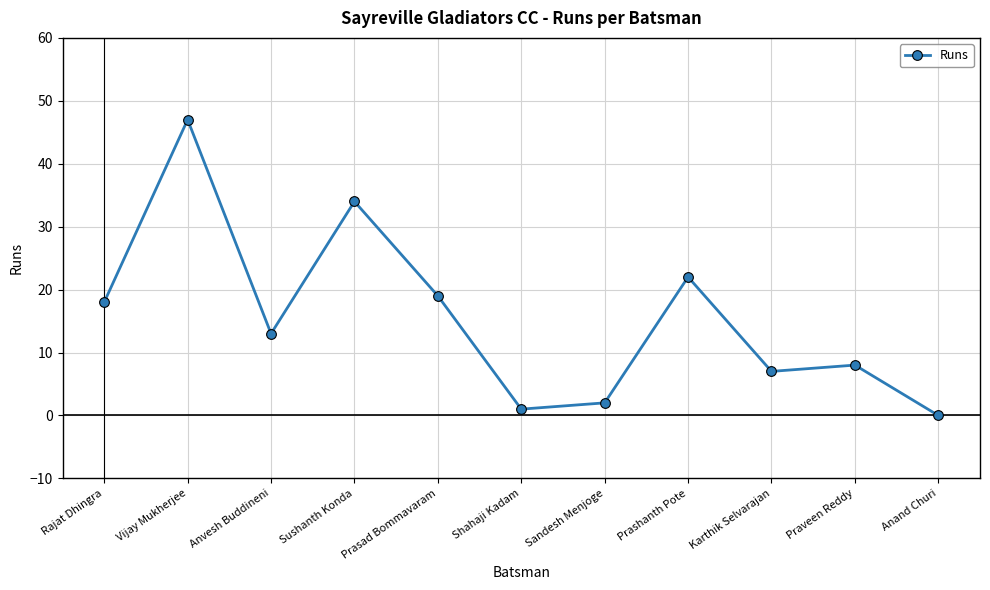

What is the label of the 8th point from the right?

Sushanth Konda